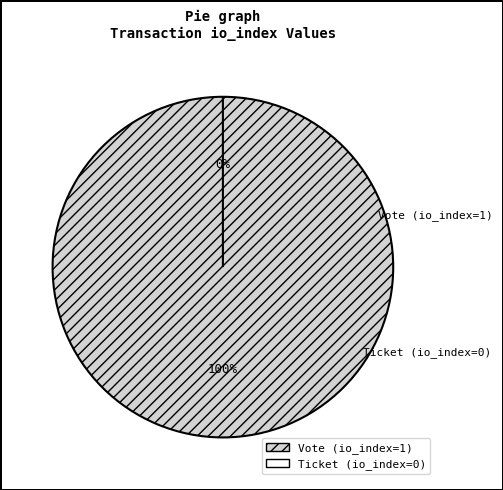

Is the sum of Ticket (io_index=0) and Vote (io_index=1) greater than half?

Yes